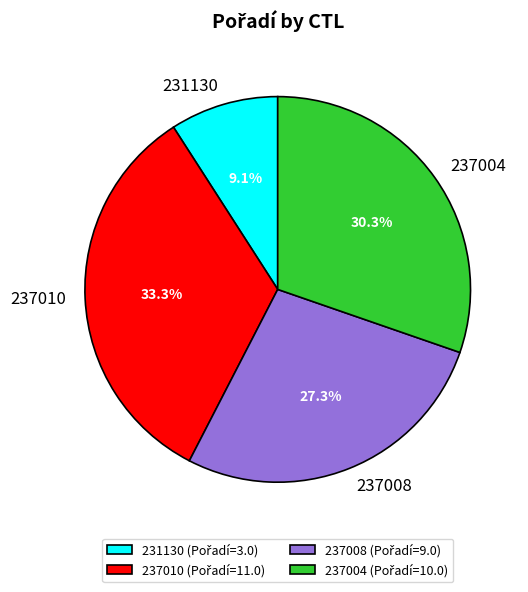

Does any single category account for the majority?

No